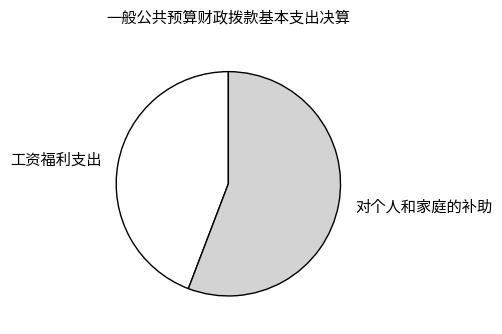

Which category has the biggest portion of the pie?

对个人和家庭的补助